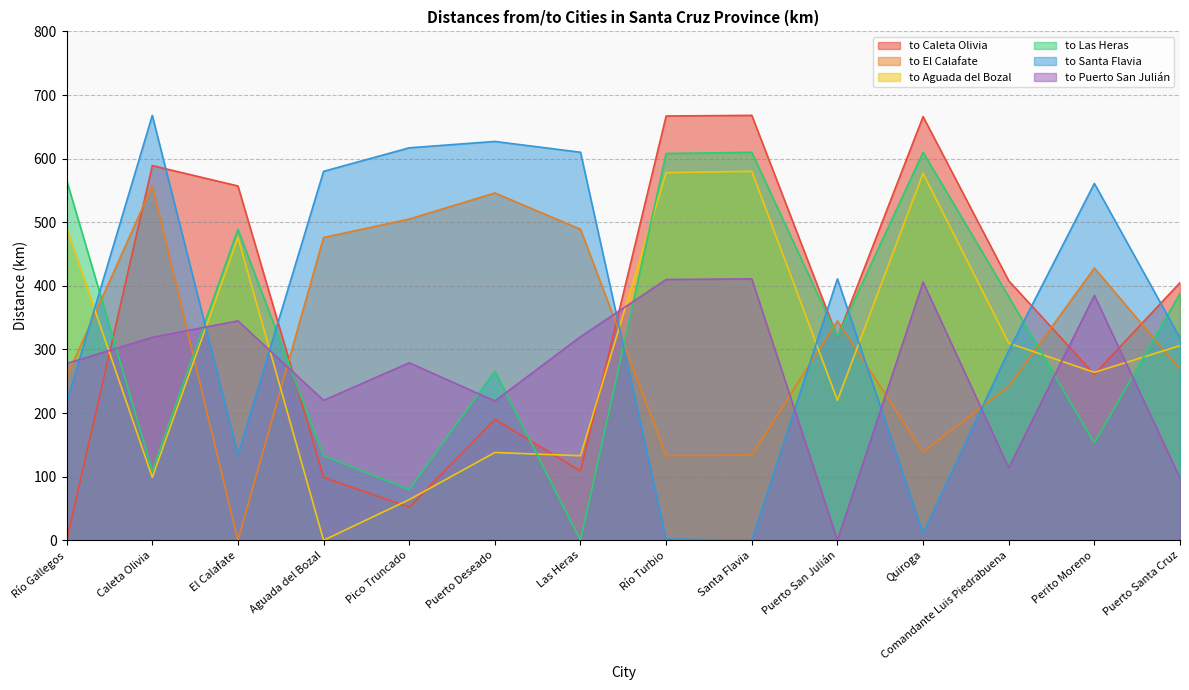

Count the number of categories in the chart.

14